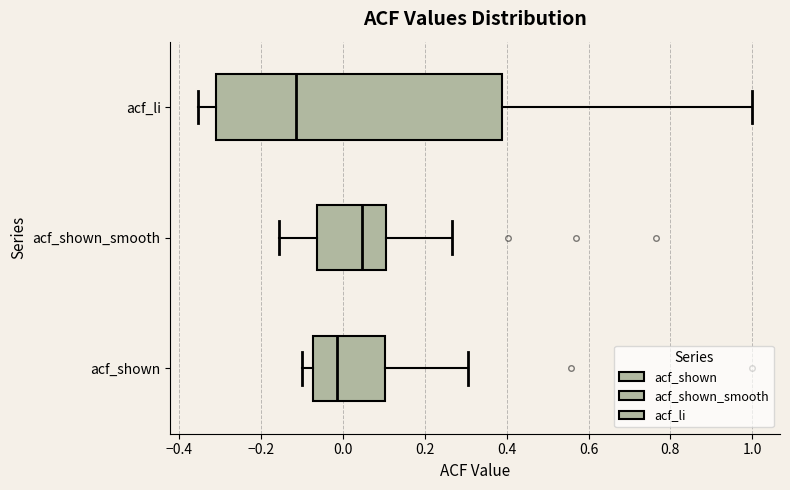

Which box is the widest, from its left edge to its right edge?

acf_li